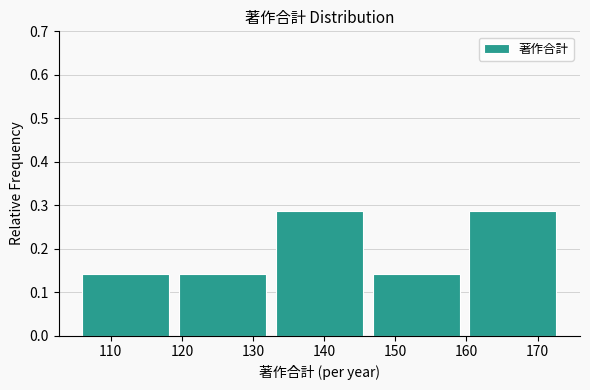

Reading left to right, list every bar in this chart as the range it spans on the x-axis followed by its height. Neither the bar edges nor the heights are printed on the chart, so give them approximately, as read against the axes.

106.0 to 119.6: 0.14
119.6 to 133.2: 0.14
133.2 to 146.8: 0.29
146.8 to 160.4: 0.14
160.4 to 174.0: 0.29